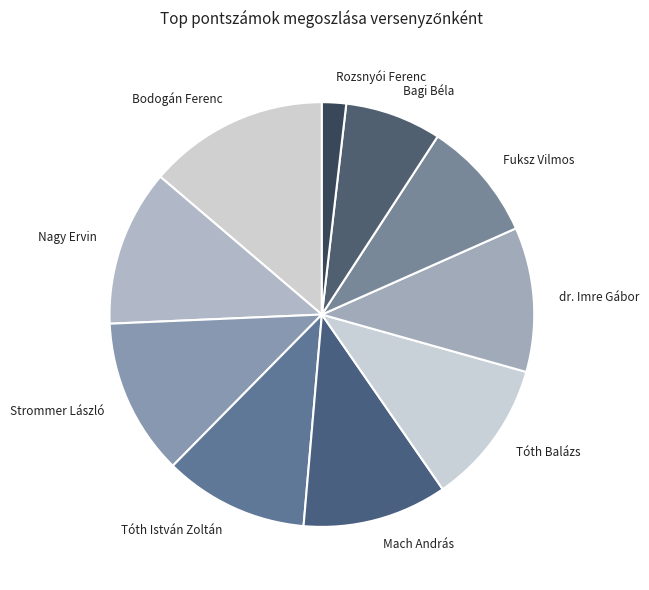

The Mach András slice represents 1% of the pie. True or false?

False